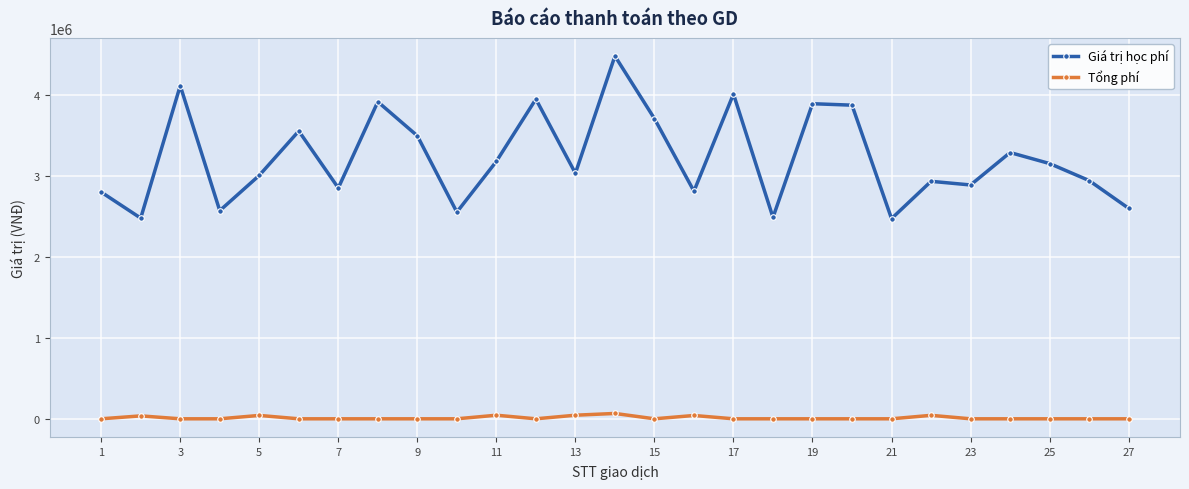

True or false: Giá trị học phí and Tổng phí intersect in this chart.

False